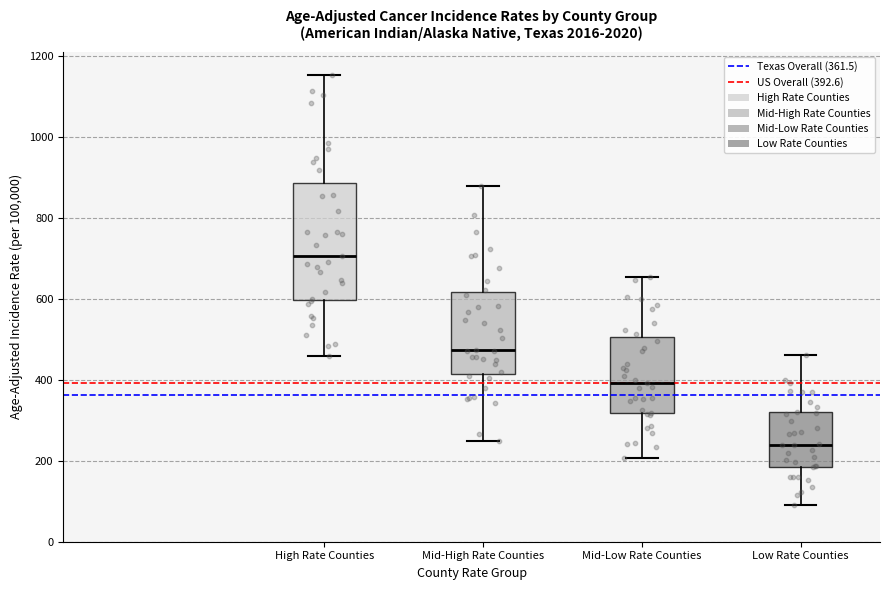

Which box's median line is the lowest?

Low Rate Counties